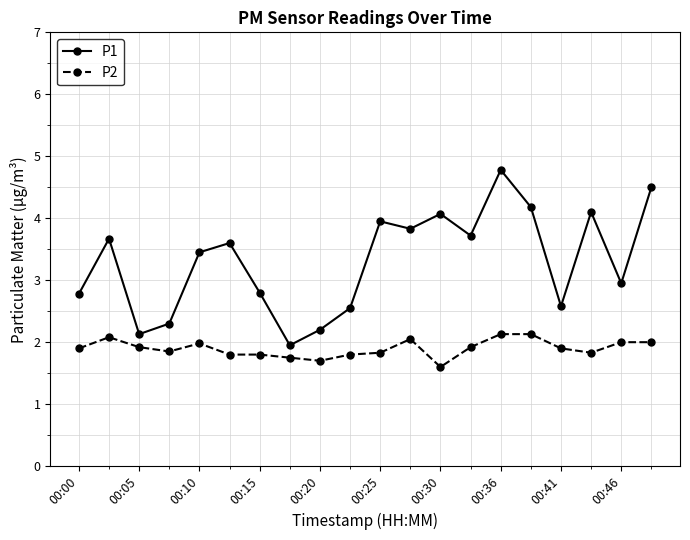

True or false: P1 has more than 2 points higher than both neighbors.

True